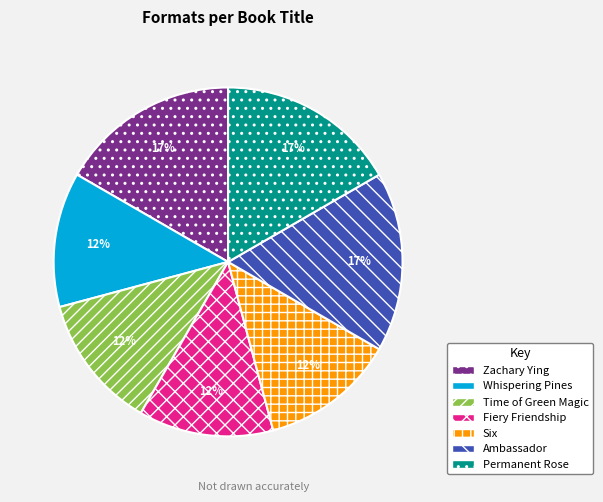

Between Zachary Ying and Fiery Friendship, which is larger?

Zachary Ying